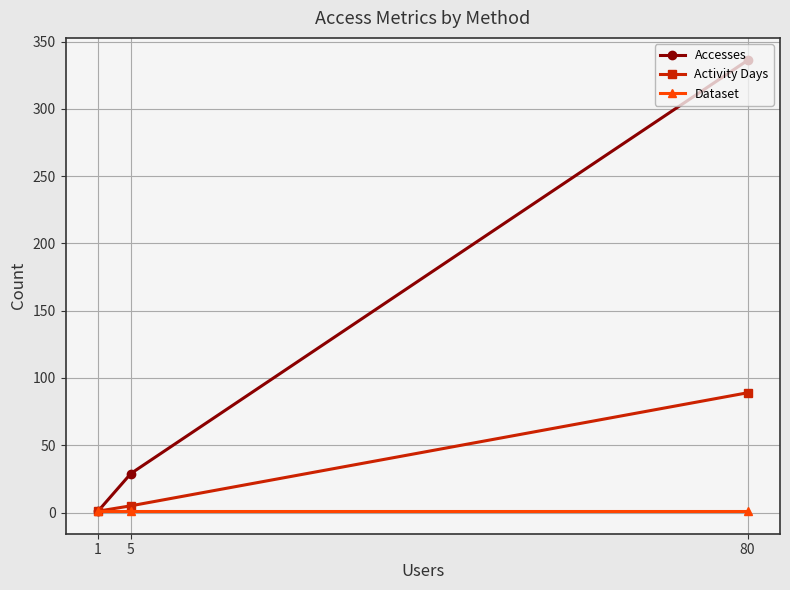

Which series has the widest spread of values?

Accesses